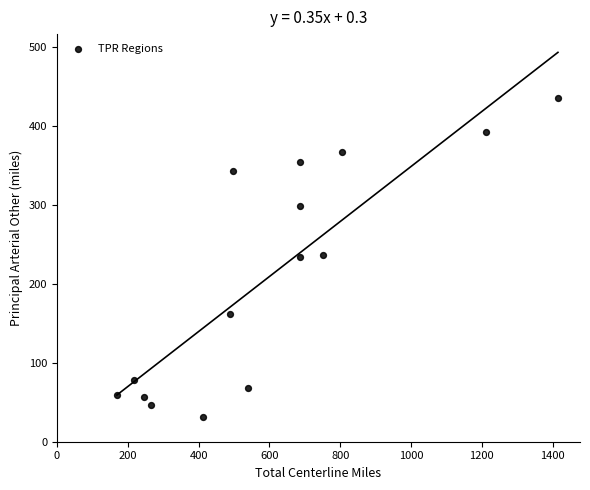

What is the range of X values (max minus min)?

1246.1